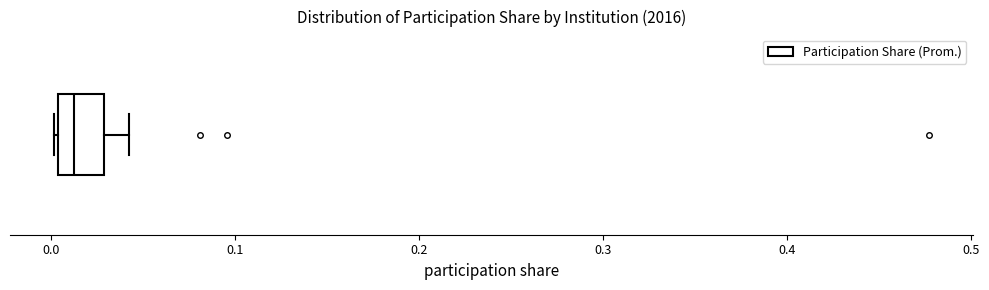

Read this box plot against the x-axis: the position of the median line, the range covered by the box, and the ends of both whiskers. The values are not printed on the chart, so give them approximately, as read against the axis.

median 0.01, box 0.00 to 0.03, whiskers 0.00 to 0.04